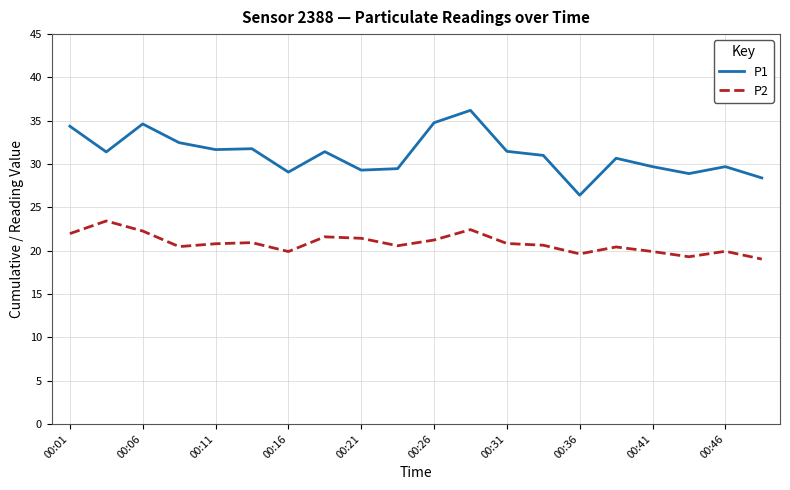

Which series has the largest range (max minus min)?

P1